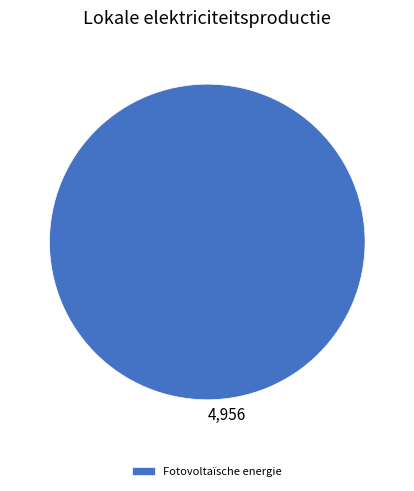

True or false: Fotovoltaïsche energie accounts for 100% of the total.

True